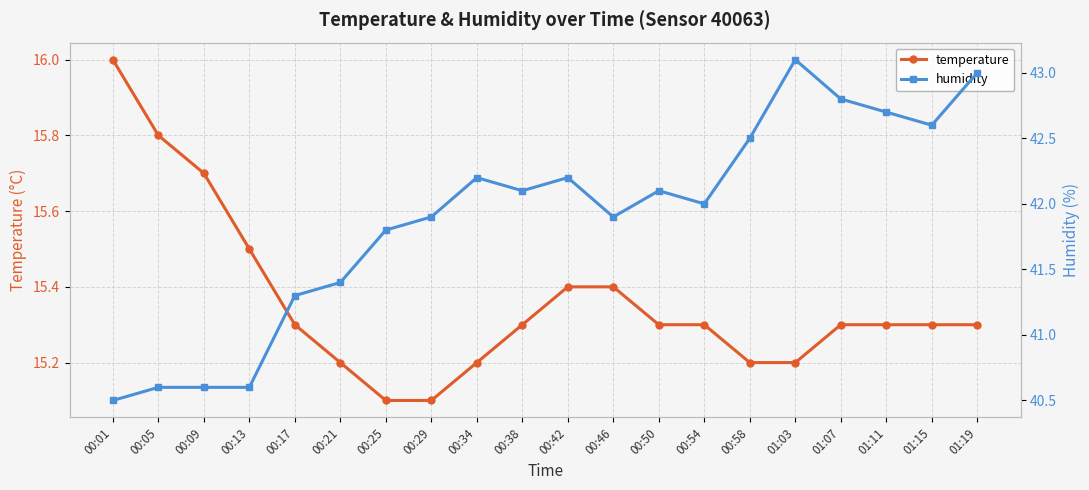

How many categories are shown in the chart?

20